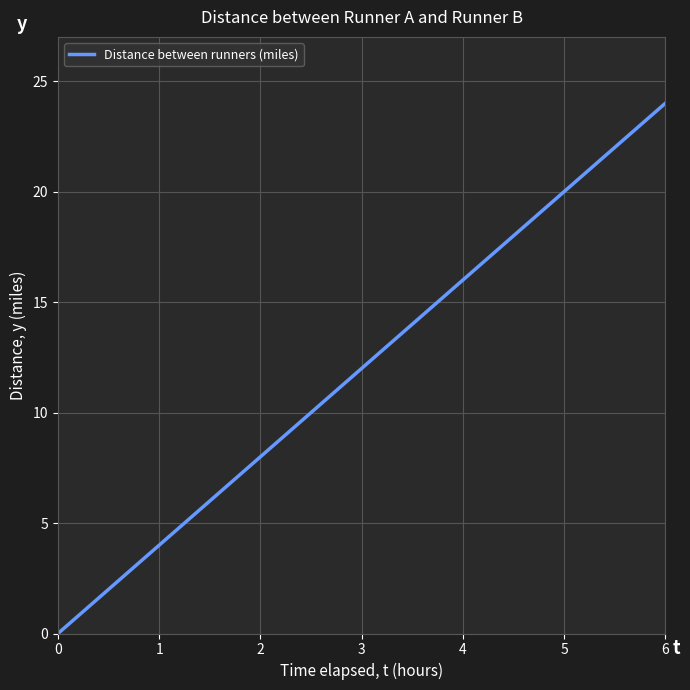

Rank the categories by value from lowest to highest.

0, 1, 2, 3, 4, 5, 6